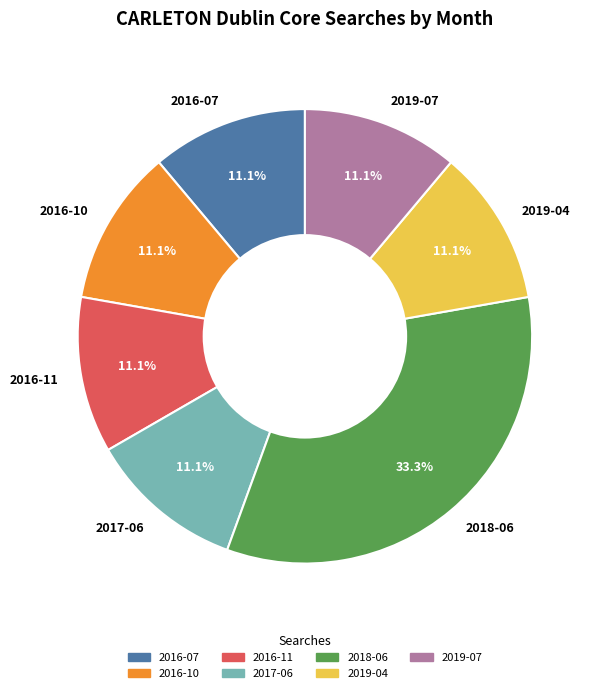

True or false: 2018-06 accounts for 33% of the total.

True